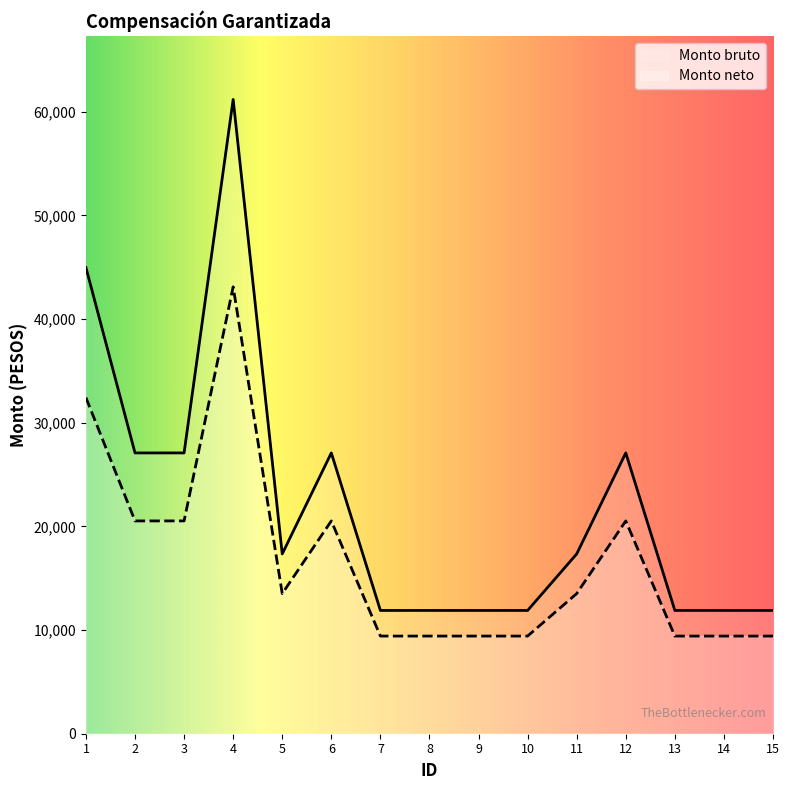

The value of Monto neto at 5 is 13516.3. True or false?

True